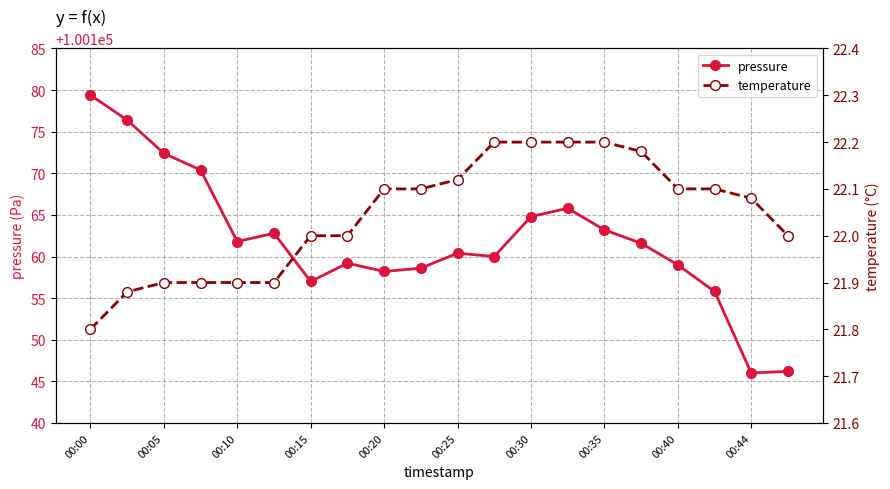

What is the greatest value displayed?

100179.4